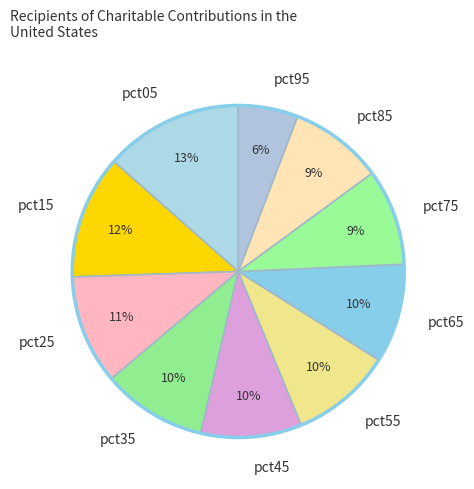

What percentage is the pct75 slice, to the nearest percent?

9%